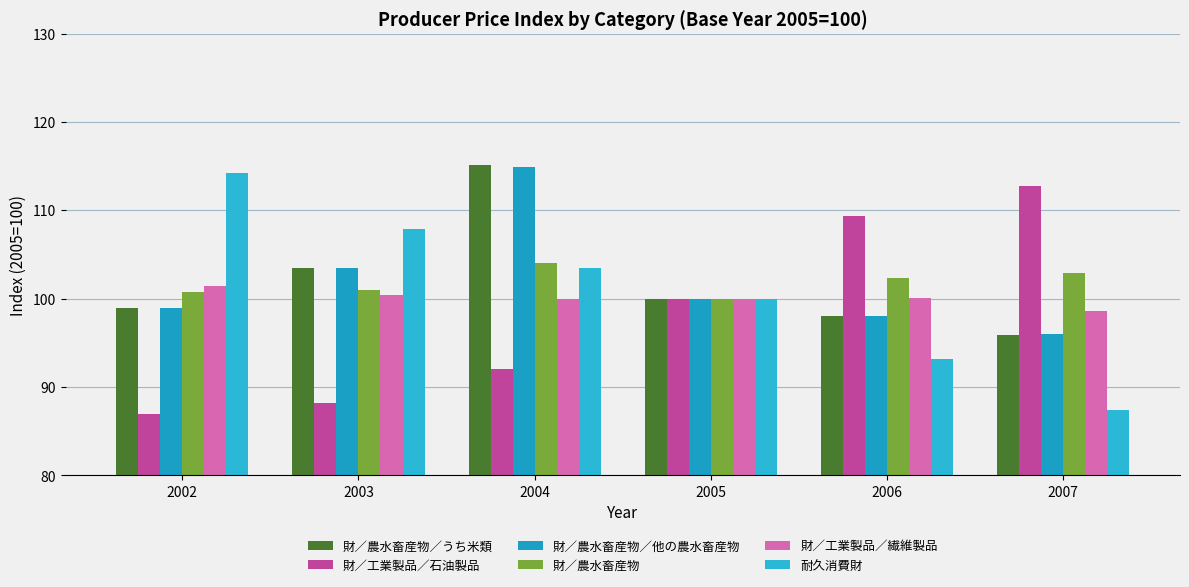

What is the total value across all series at 2004?

629.5